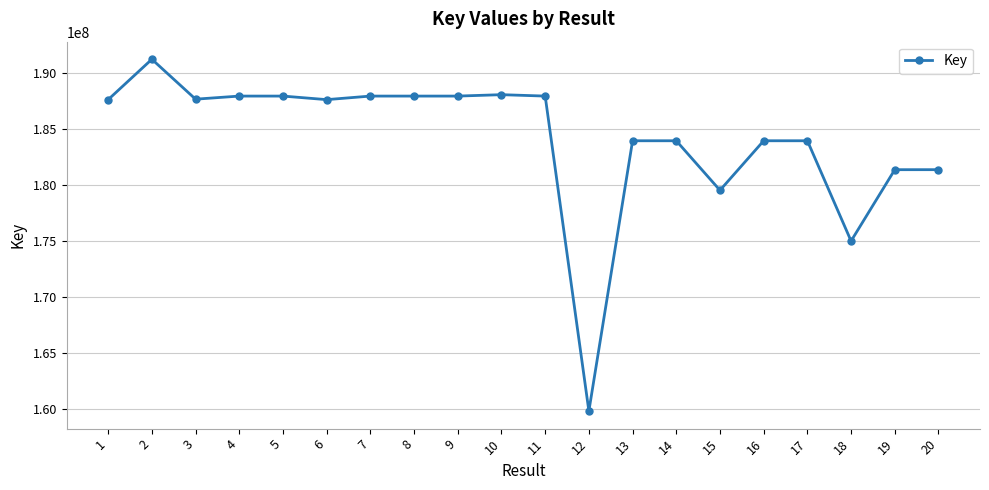

Which label corresponds to the largest value in the chart?

2